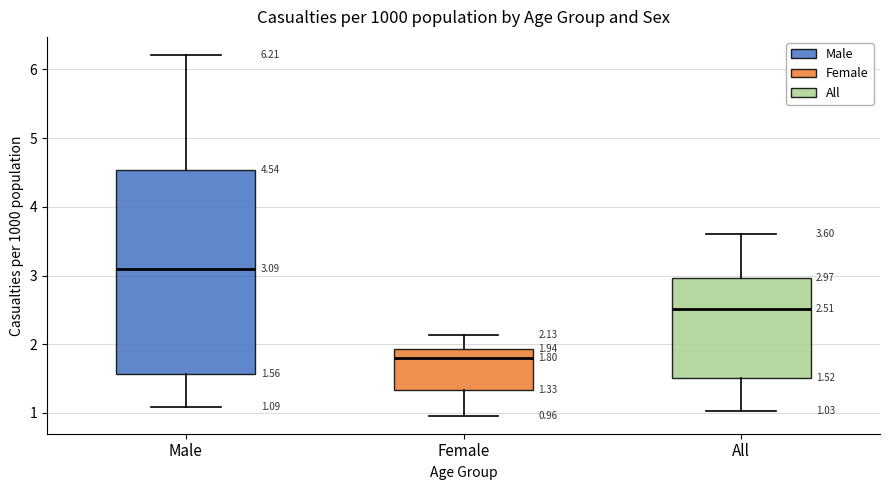

Which box has the highest median line?

Male